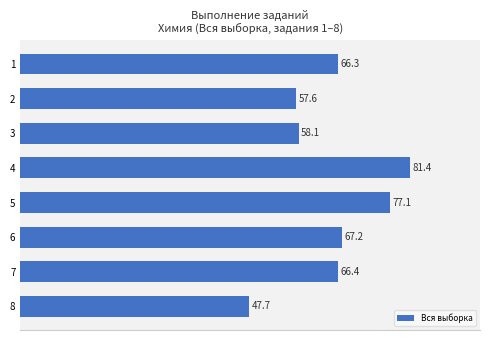

What is the ratio of the value at 1 to the value at 8?

1.4